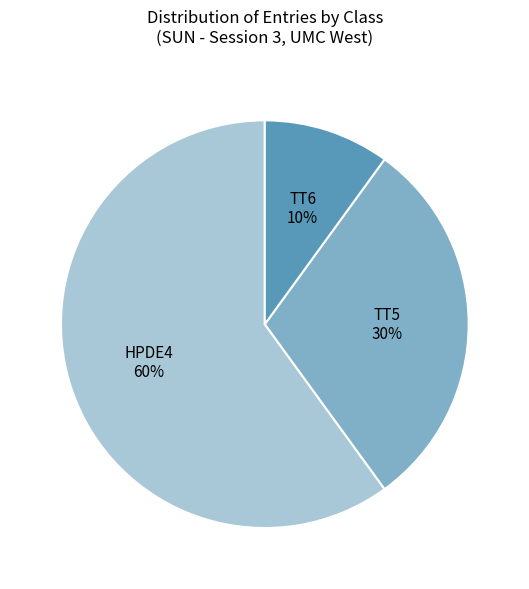

Is there any slice that represents more than half of the pie?

Yes